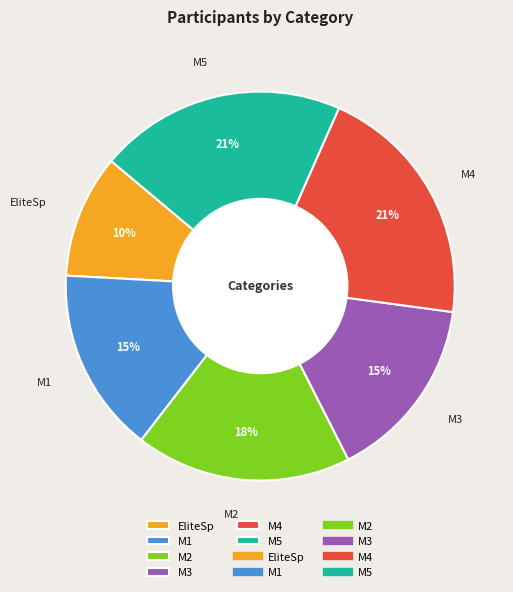

Does M2 represent more than half of the total?

No